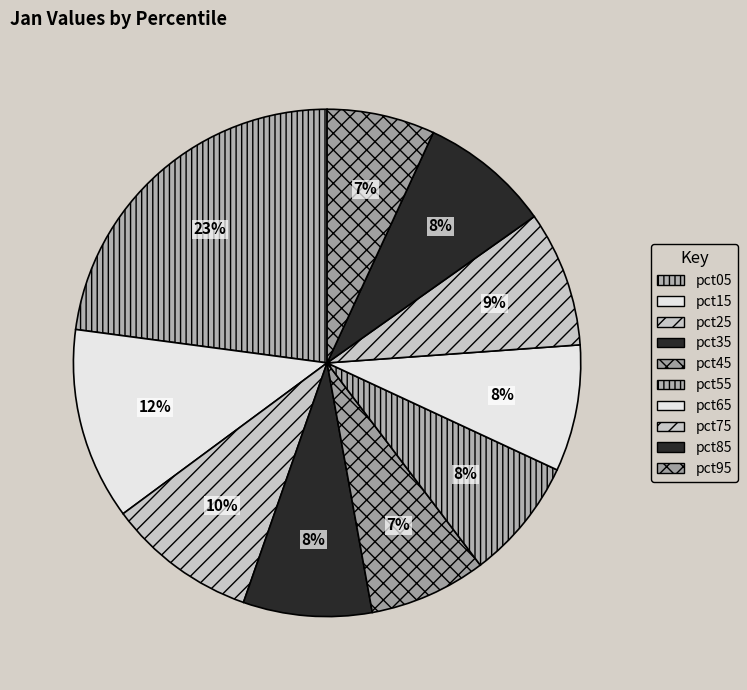

Which category has the smallest portion of the pie?

pct95